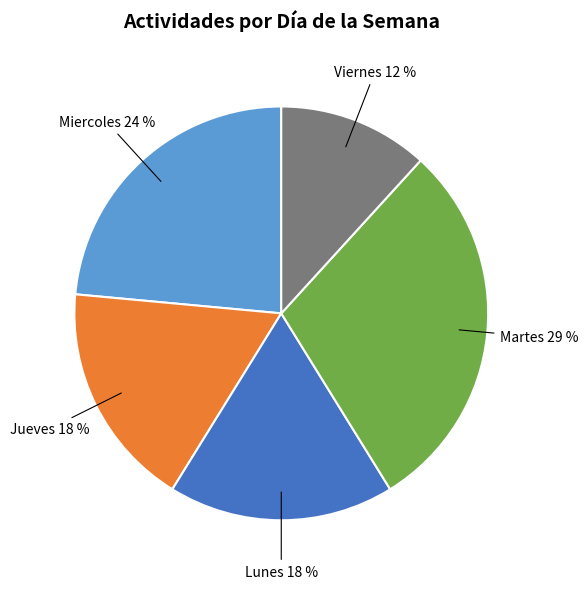

To the nearest percent, what is the average slice percentage?

20%